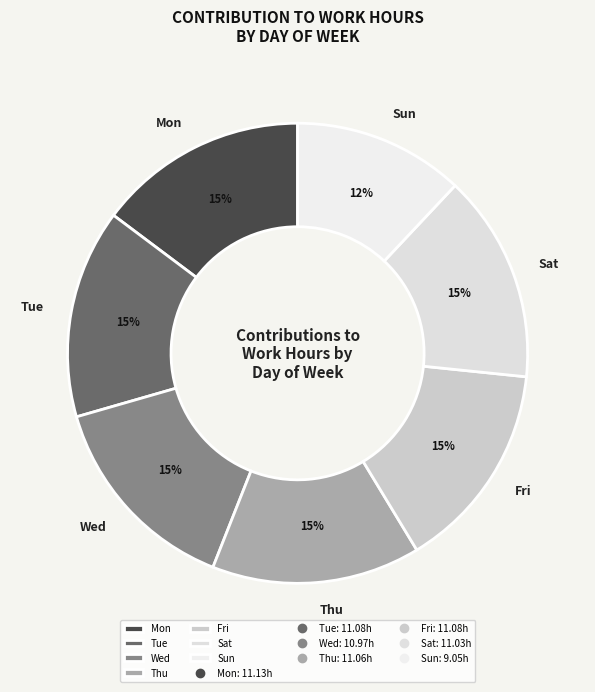

Is the sum of Sun and Mon greater than half?

No